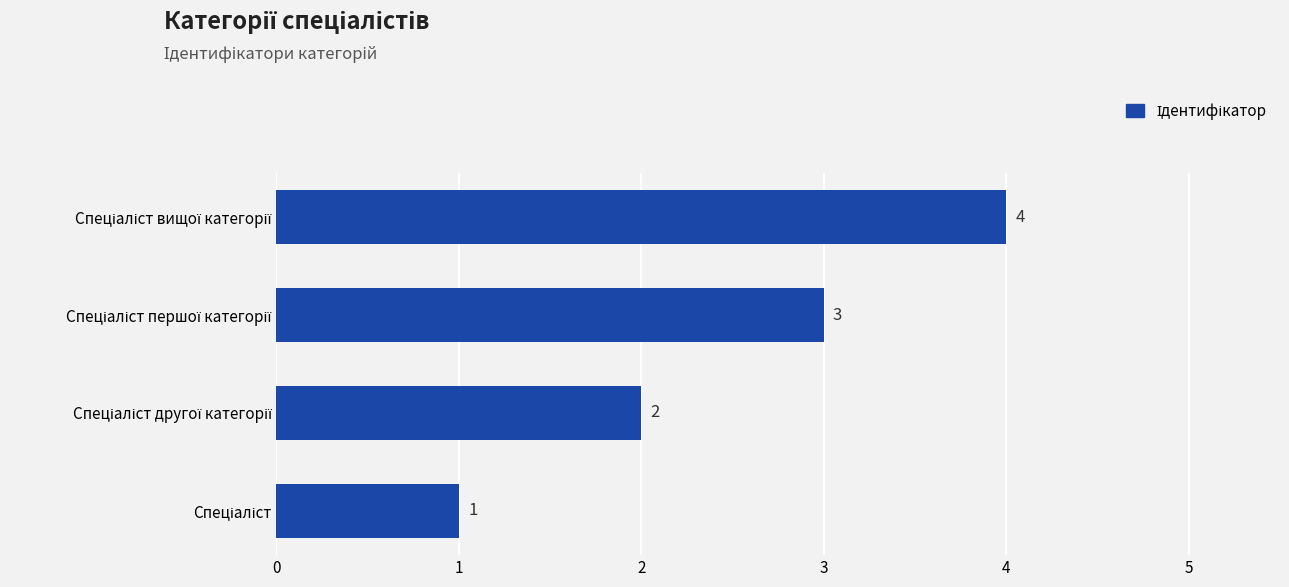

How many data points does each series have?

4